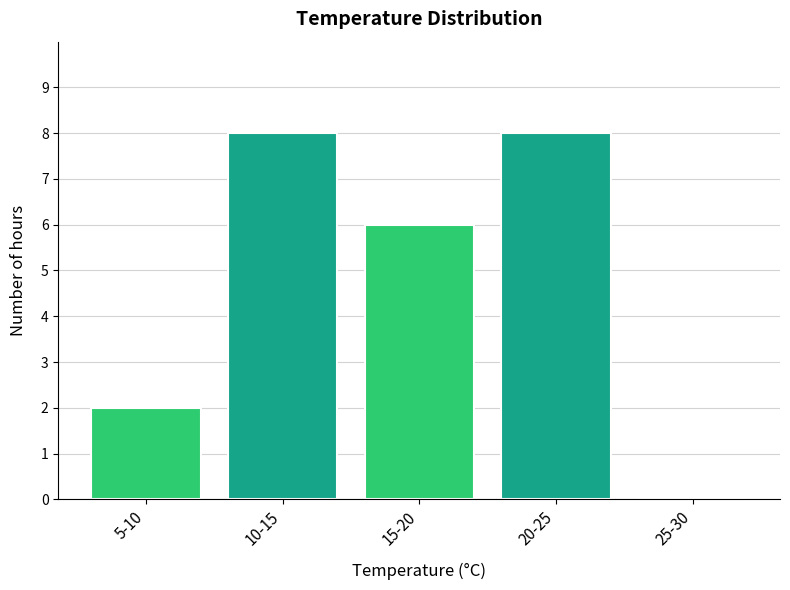

Reading left to right, extract all data points from this chart.

5-10=2	10-15=8	15-20=6	20-25=8	25-30=0